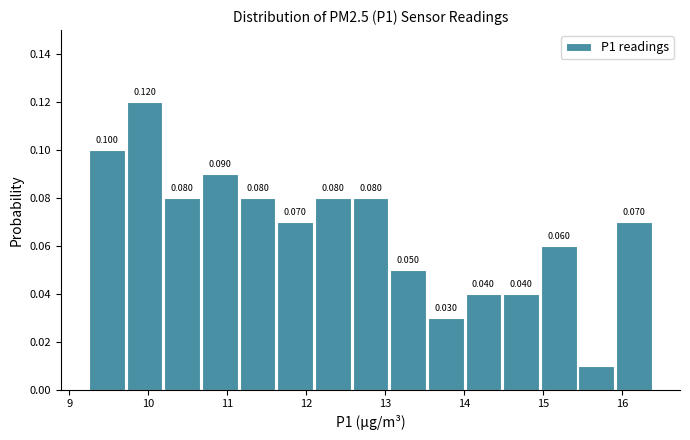

Which range on the x-axis has the tallest bar?

9.7 to 10.2